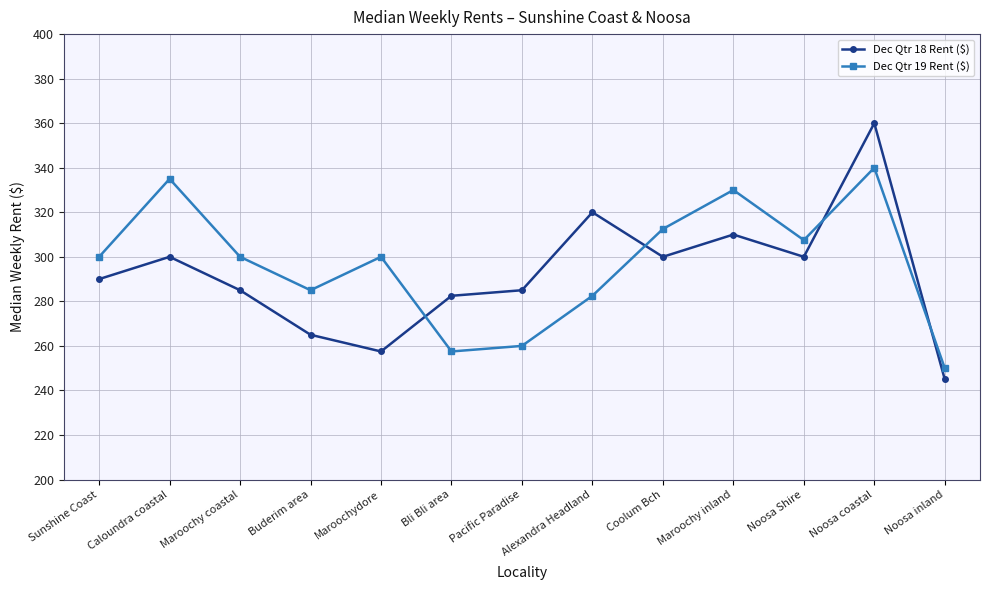

Where do Dec Qtr 19 Rent ($) and Dec Qtr 18 Rent ($) first cross each other?

Maroochydore and Bli Bli area